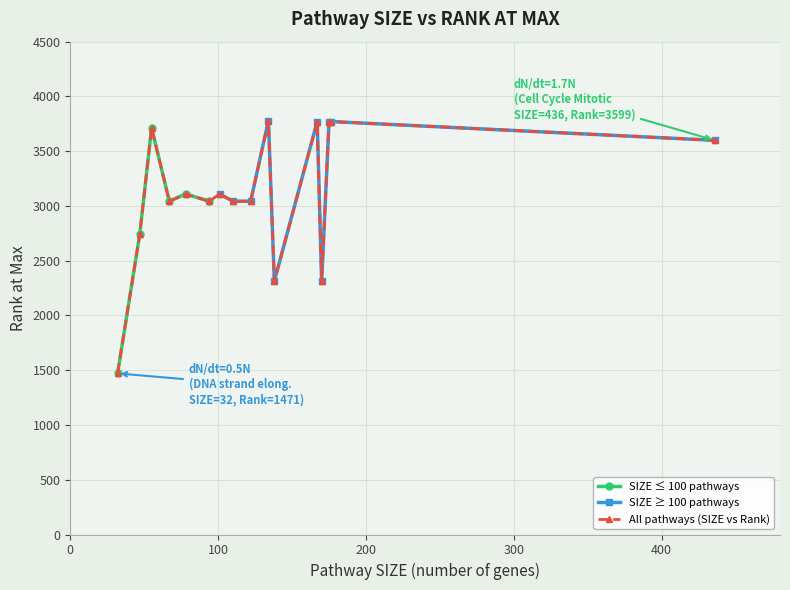

What is the value of the SIZE ≤ 100 pathways point at the 5th from the left?

3109